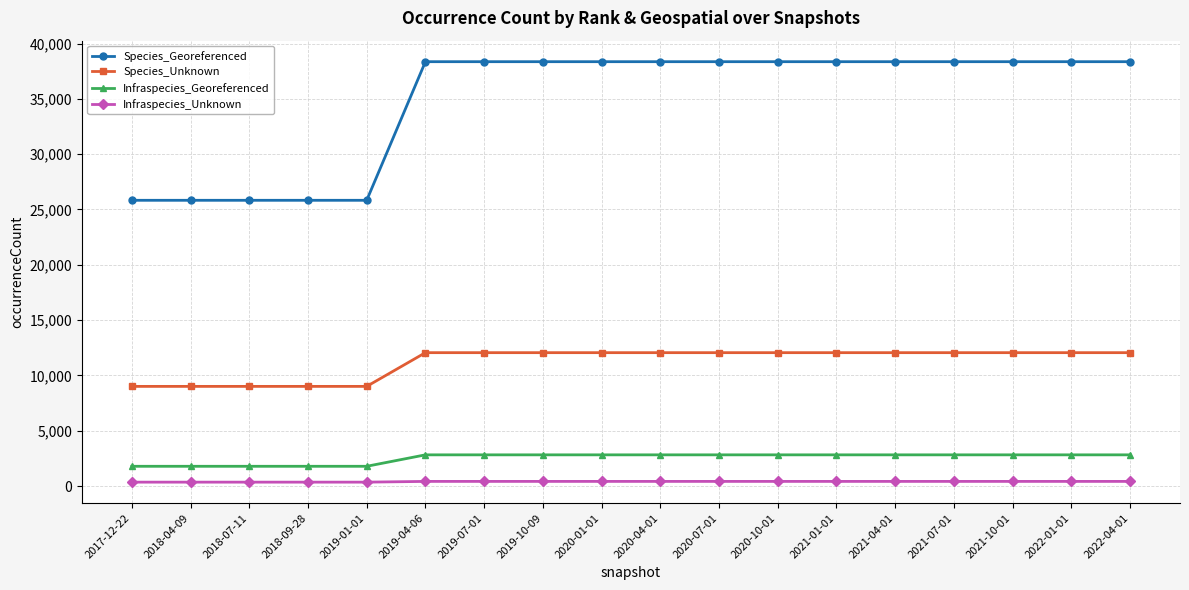

What are all the series names shown in the legend?

Species_Georeferenced, Species_Unknown, Infraspecies_Georeferenced, Infraspecies_Unknown